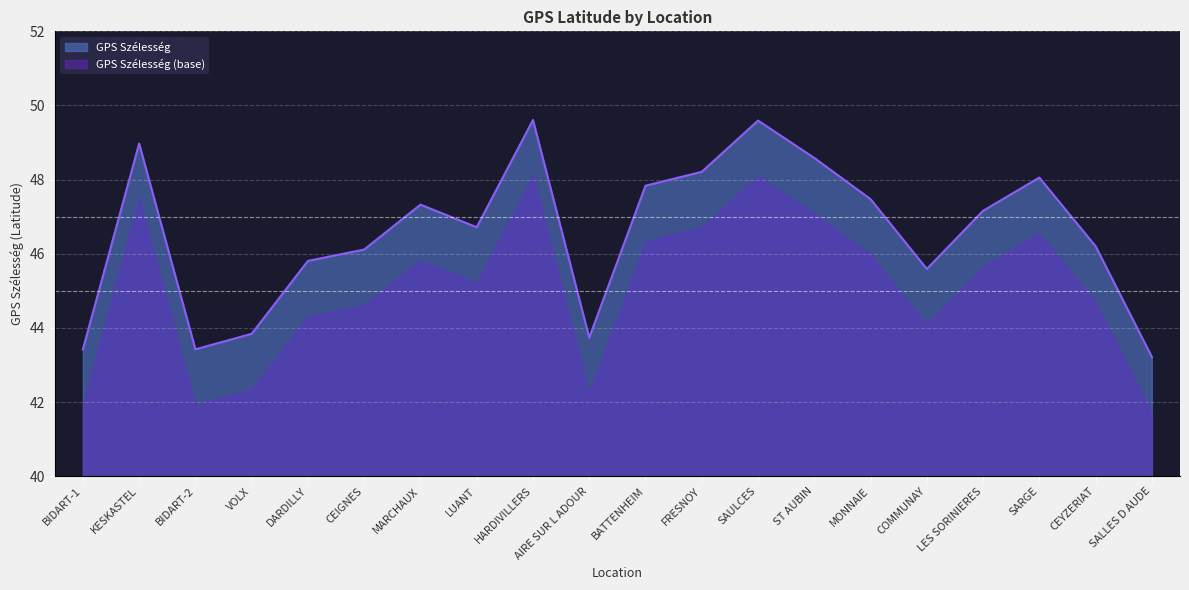

Reading left to right, list all the values displayed in this chart.

43.4	49.0	43.4	43.8	45.8	46.1	47.3	46.7	49.6	43.7	47.8	48.2	49.6	48.6	47.5	45.6	47.2	48.1	46.2	43.2